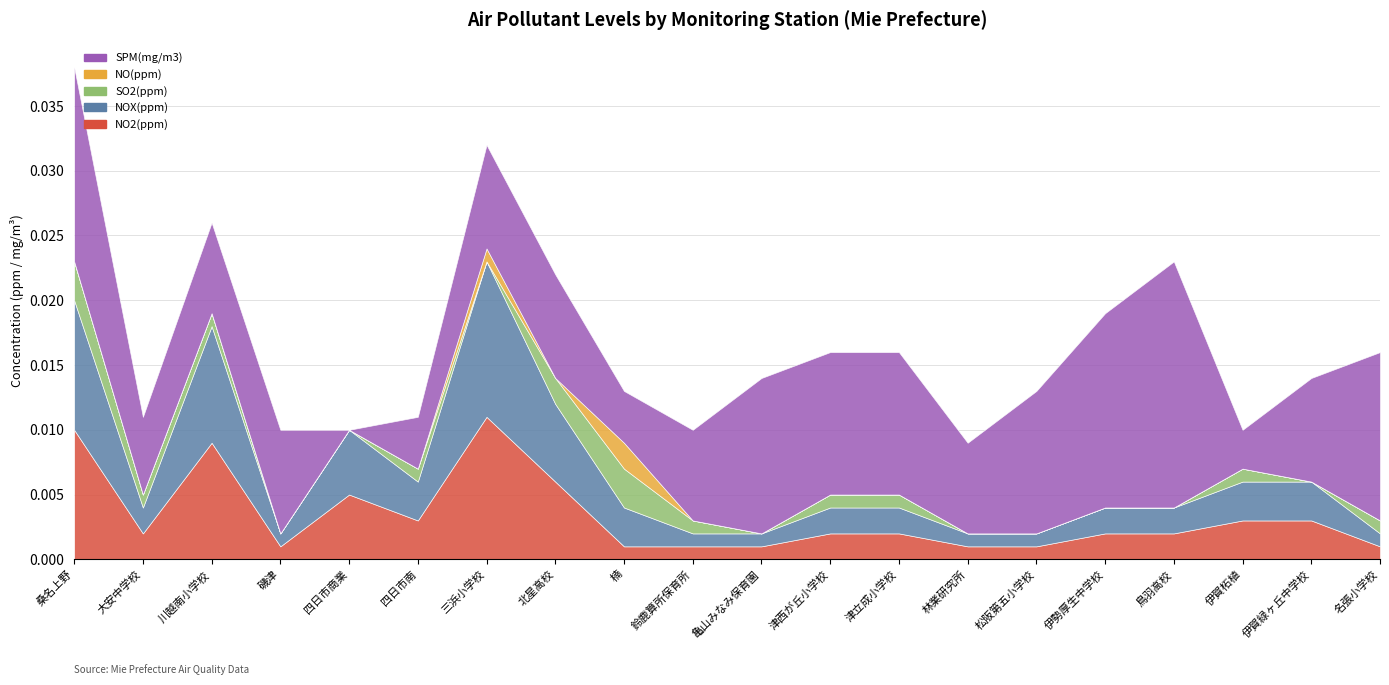

What are all the series names shown in the legend?

NO2(ppm), NOX(ppm), SO2(ppm), NO(ppm), SPM(mg/m3)